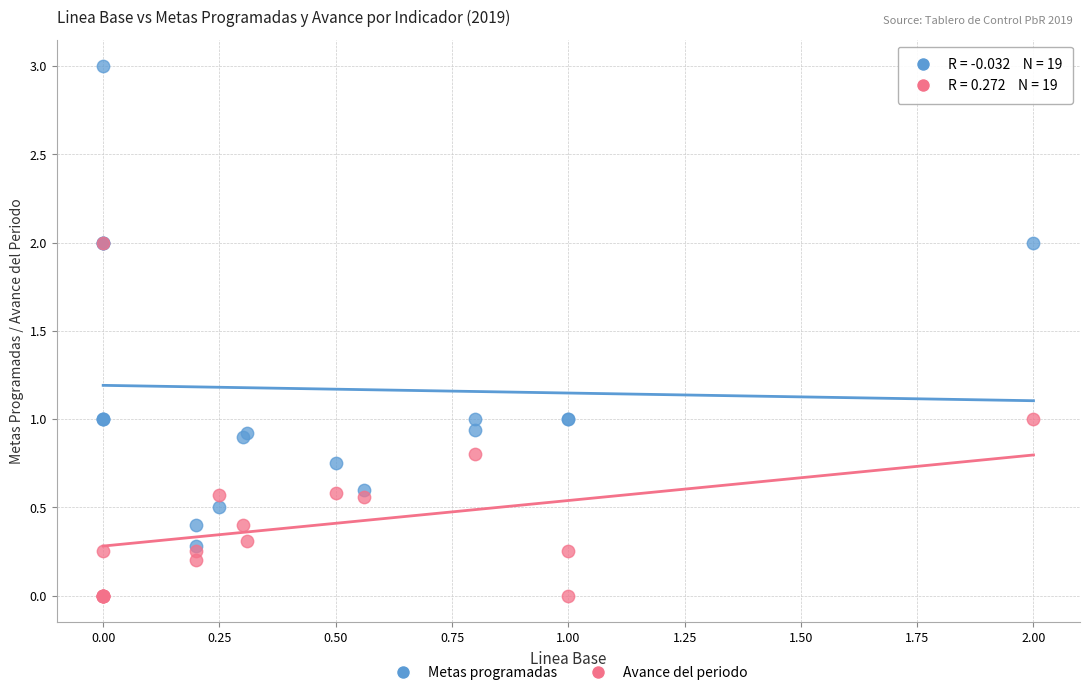

Which series contains the lowest Y value?

Avance del periodo